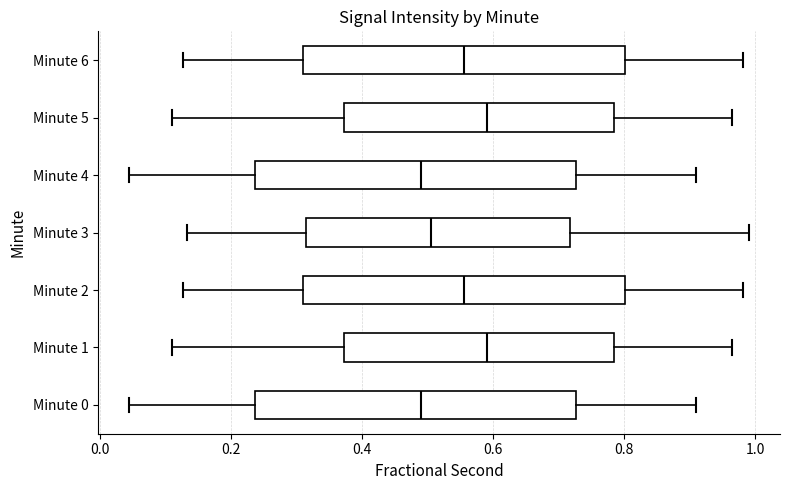

Reading bottom to top, transcribe this box plot: for each box, give where its median line is, the range the box spans, and where its two whiskers end, as read against the x-axis. The values are not printed on the chart, so give them approximately, as read against the axis.

Minute 0: median 0.48, box 0.24 to 0.72, whiskers 0.04 to 0.92
Minute 1: median 0.60, box 0.38 to 0.78, whiskers 0.10 to 0.96
Minute 2: median 0.56, box 0.30 to 0.80, whiskers 0.12 to 0.98
Minute 3: median 0.50, box 0.32 to 0.72, whiskers 0.14 to 1.00
Minute 4: median 0.48, box 0.24 to 0.72, whiskers 0.04 to 0.92
Minute 5: median 0.60, box 0.38 to 0.78, whiskers 0.10 to 0.96
Minute 6: median 0.56, box 0.30 to 0.80, whiskers 0.12 to 0.98